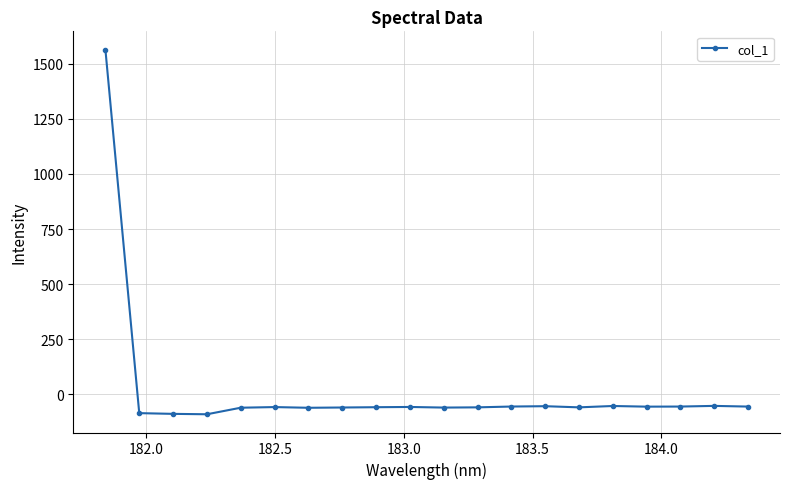

What is the value of the 14th point from the left?

-55.0